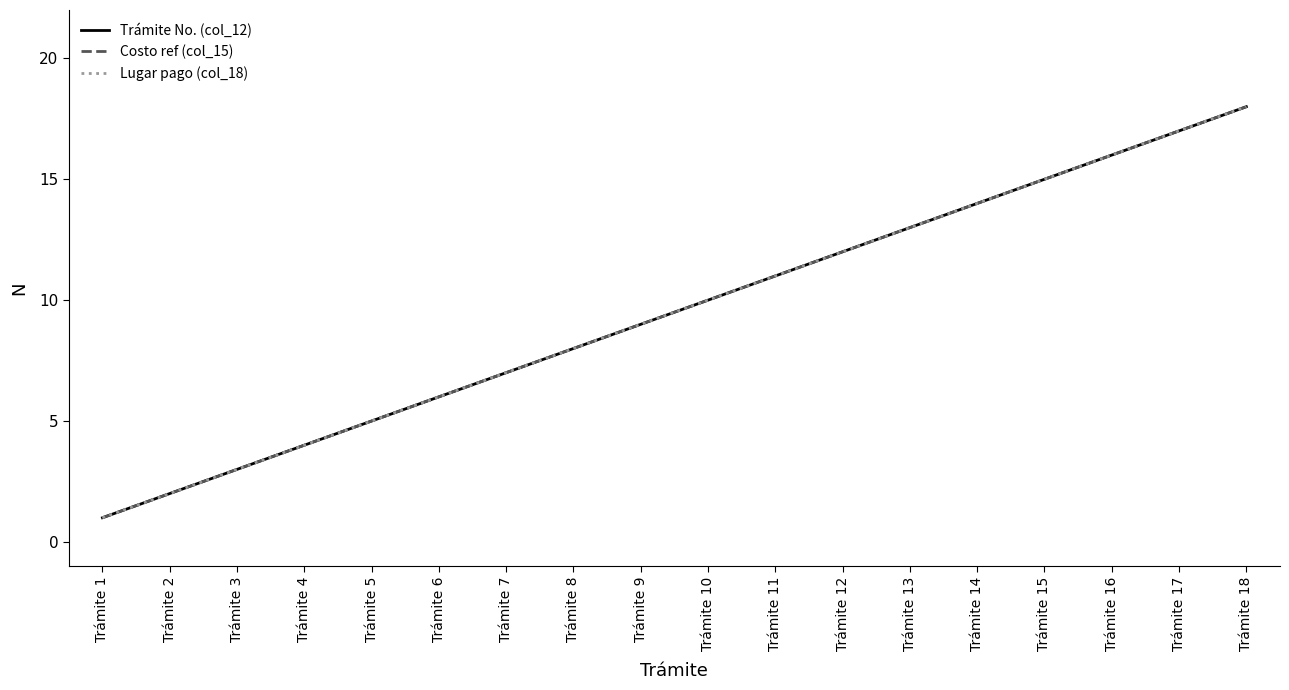

Does the chart have visible grid lines?

No